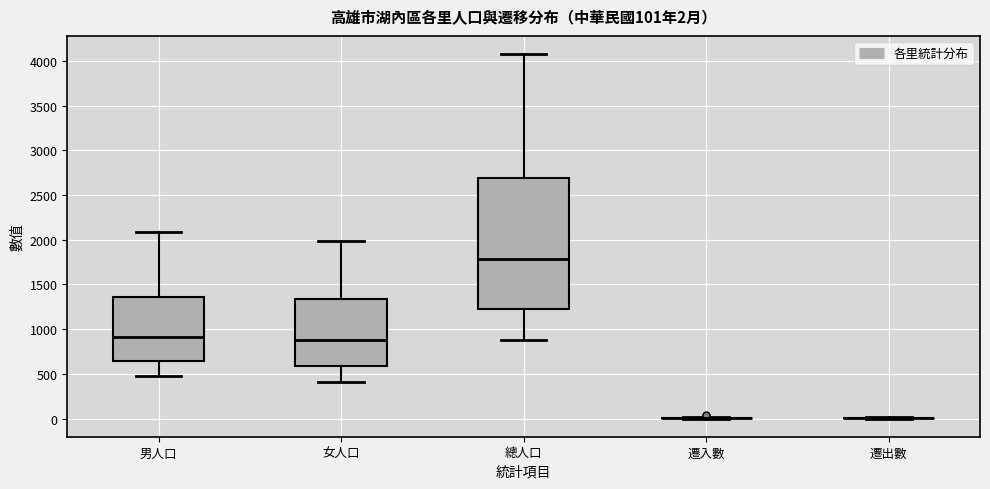

Which box is the tallest, from its lower edge to its upper edge?

總人口